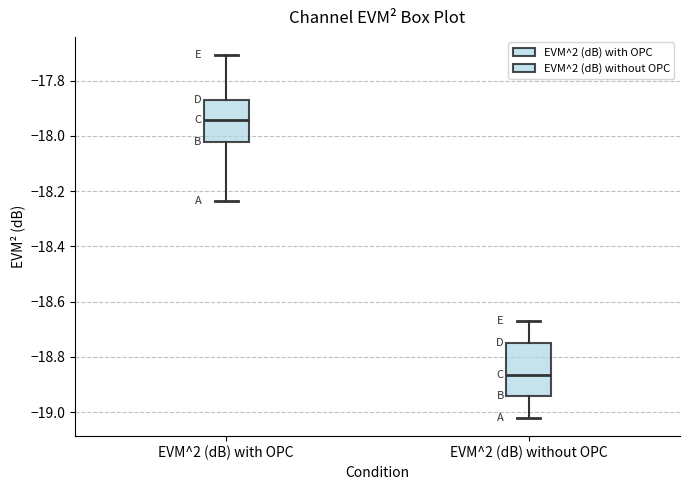

Which box's median line is the highest?

EVM^2 (dB) with OPC